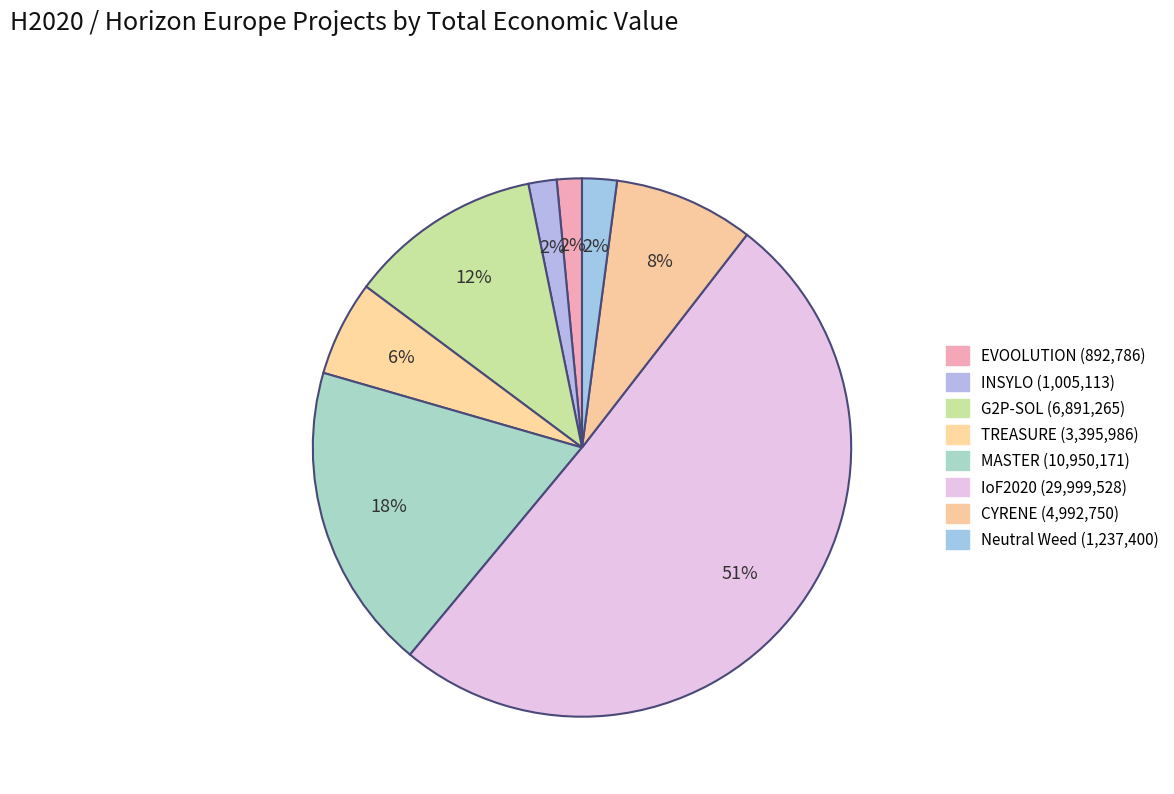

The G2P-SOL slice represents 21% of the pie. True or false?

False